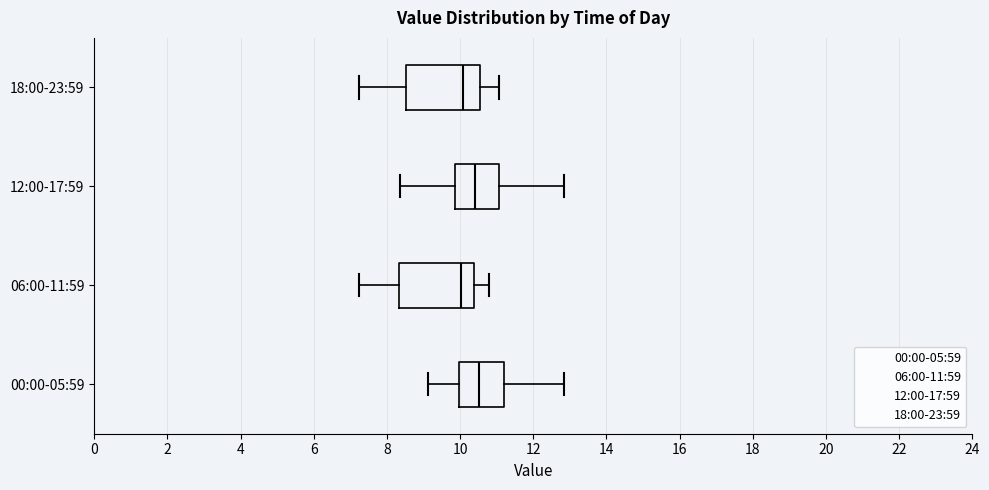

Where does the right whisker of the box for 06:00-11:59 end on the x-axis? The values are not printed on the chart, so give them approximately, as read against the axis.

10.8